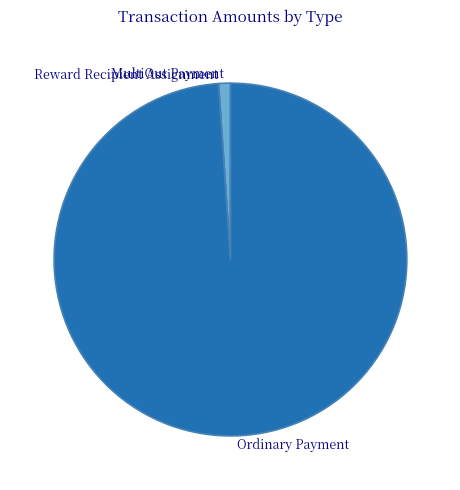

Which has a higher value, Ordinary Payment or MultiOut Payment?

Ordinary Payment